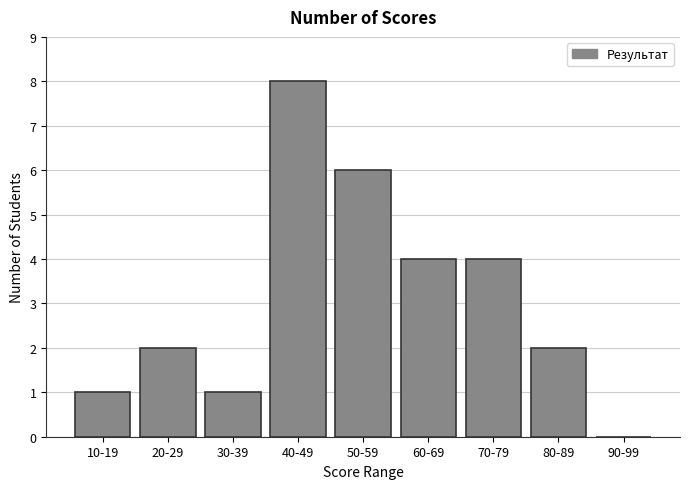

Reading left to right, extract all data points from this chart.

10-19=1	20-29=2	30-39=1	40-49=8	50-59=6	60-69=4	70-79=4	80-89=2	90-99=0